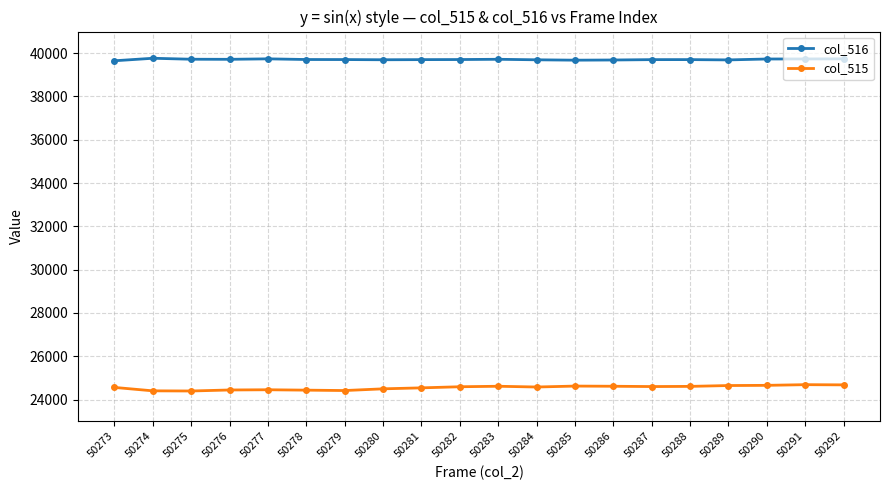

At 50290, list the series in order from largest to smallest.

col_516, col_515